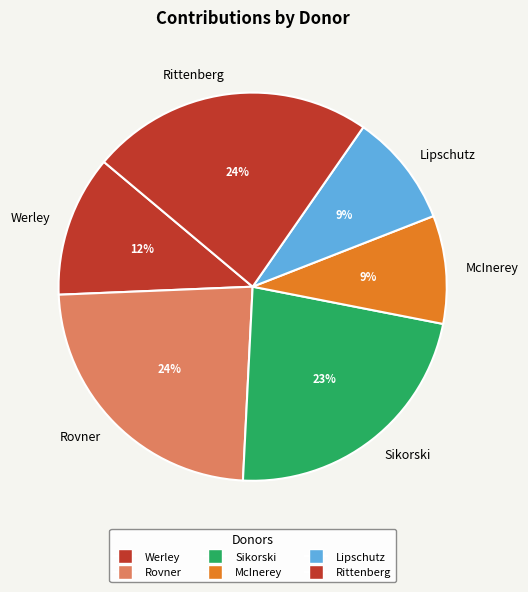

How many segments does this pie chart have?

6